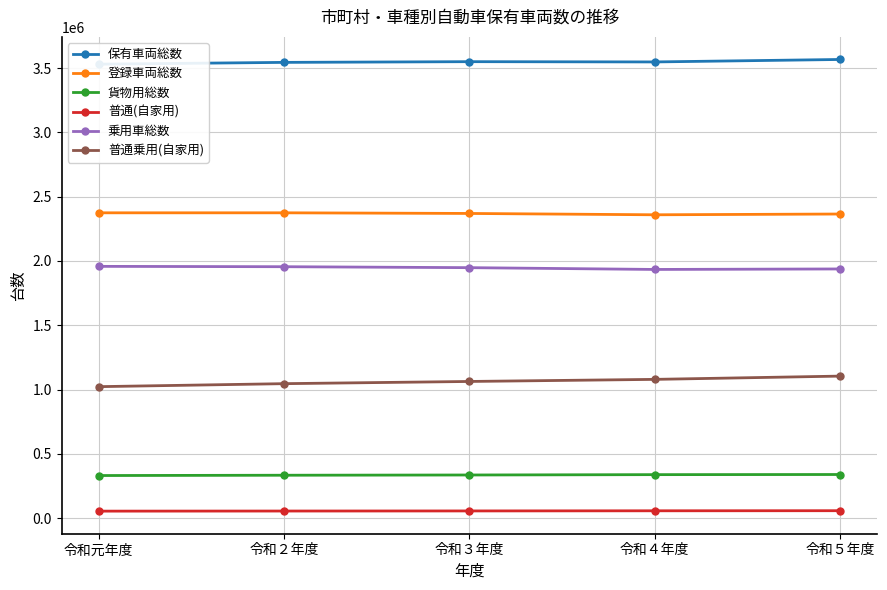

True or false: 保有車両総数 and 乗用車総数 cross at least once.

False